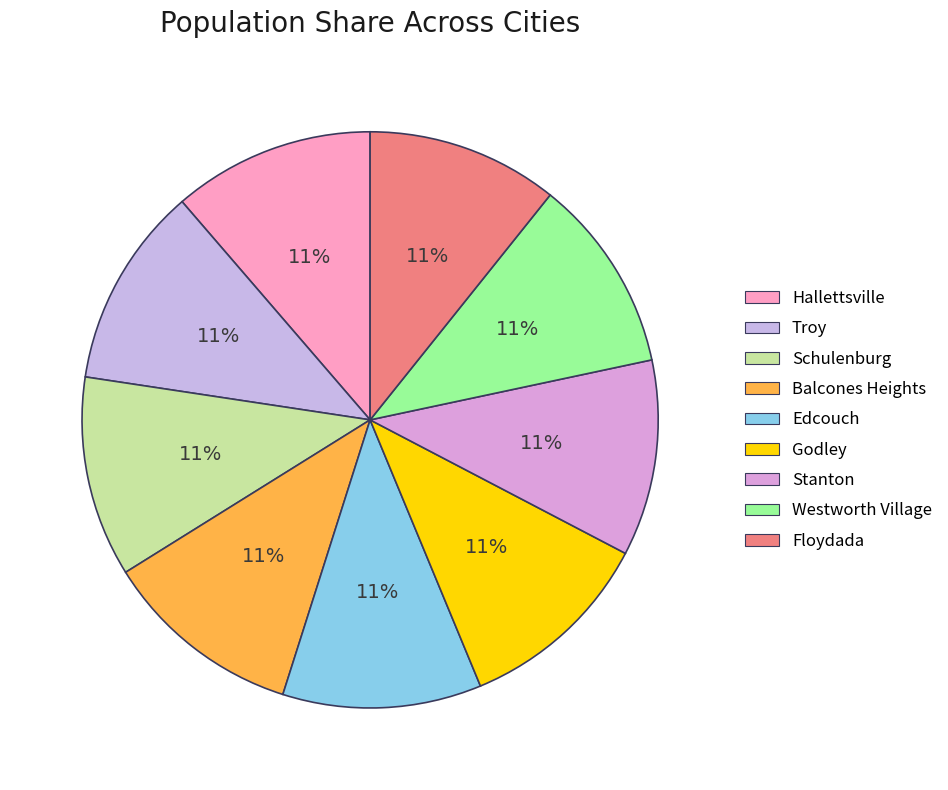

Do Floydada and Schulenburg together represent more than half of the pie?

No